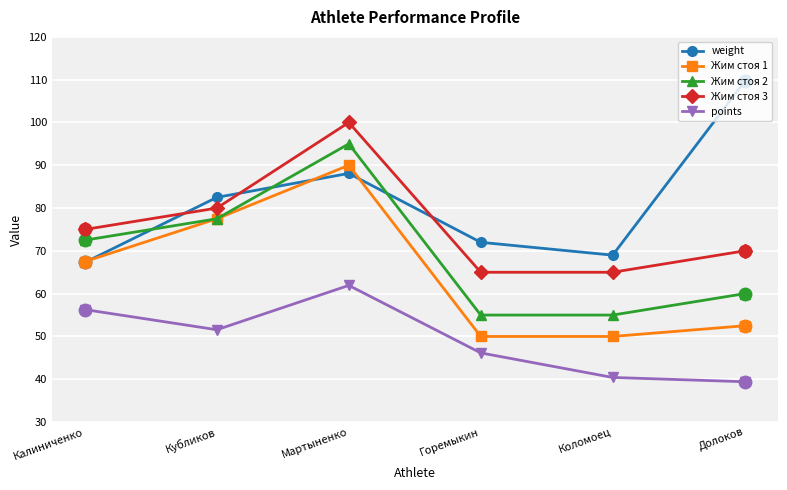

What is the maximum value for Жим стоя 1?

90.0